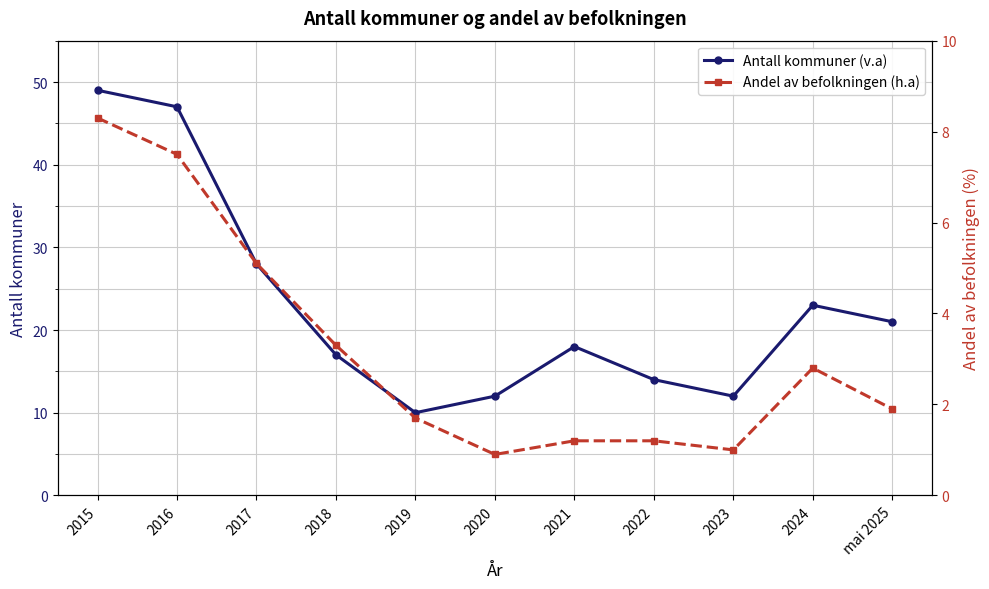

Where is the first local minimum for Andel av befolkningen (h.a)?

2020